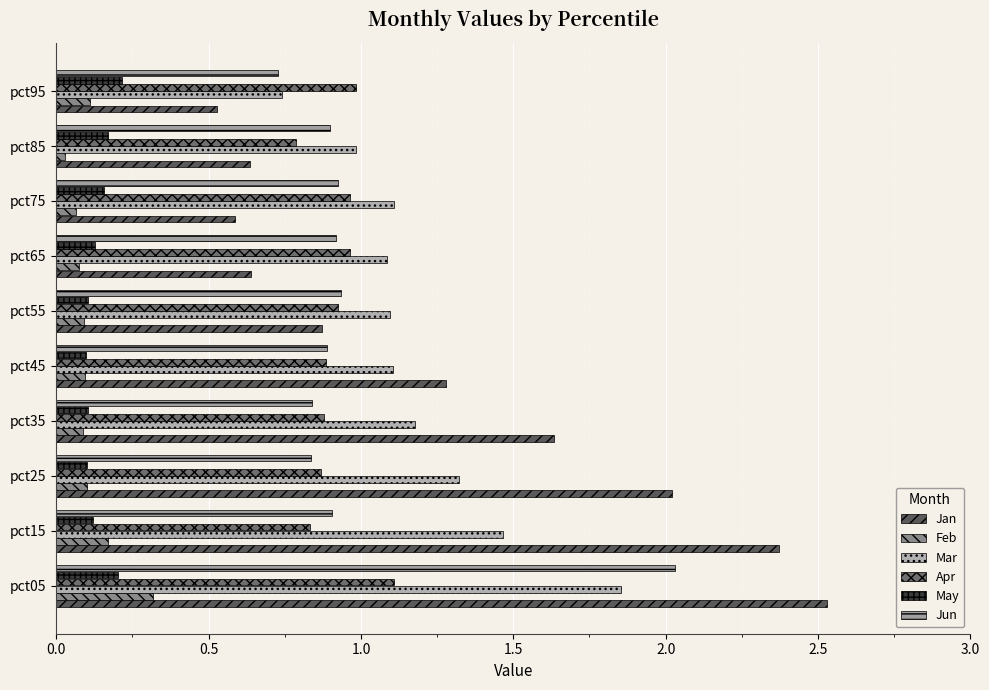

Rank the series by their maximum value, from lowest to highest.

May, Feb, Apr, Mar, Jun, Jan